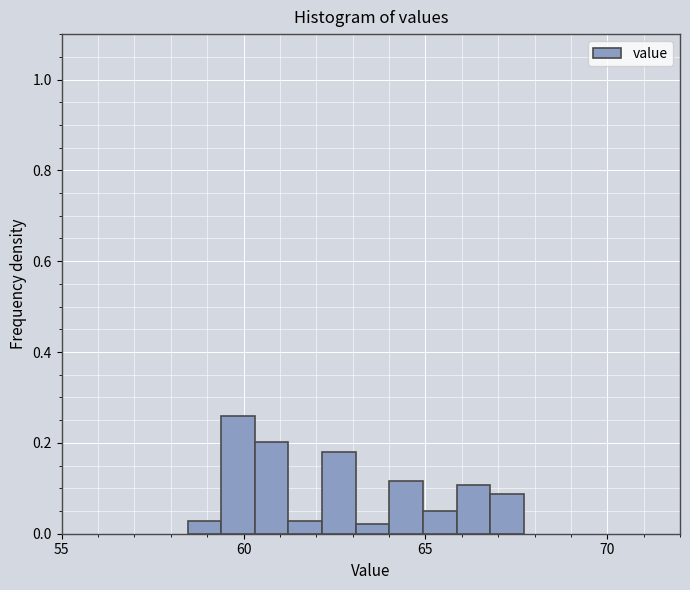

Around what value on the x-axis is the tallest bar? Give the approximate position of its centre, as read against the axis.

60.0